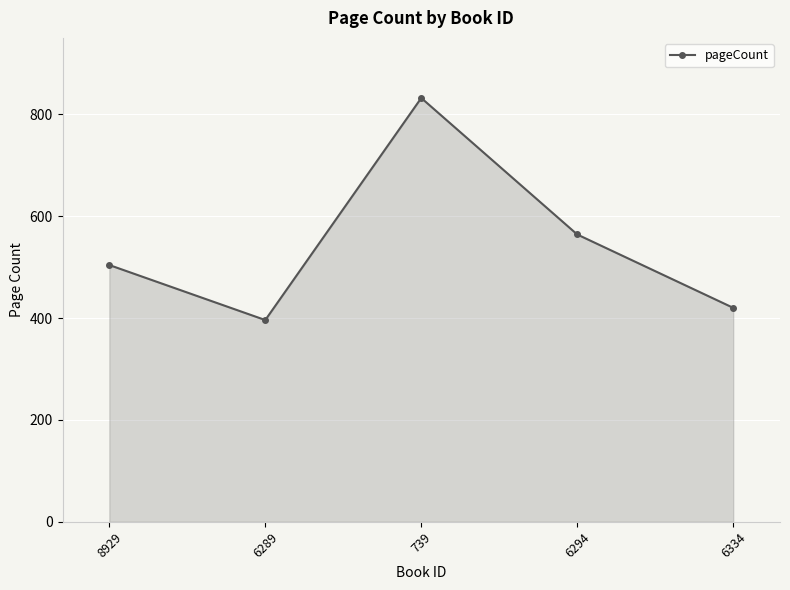

How many lines are shown in the chart?

1